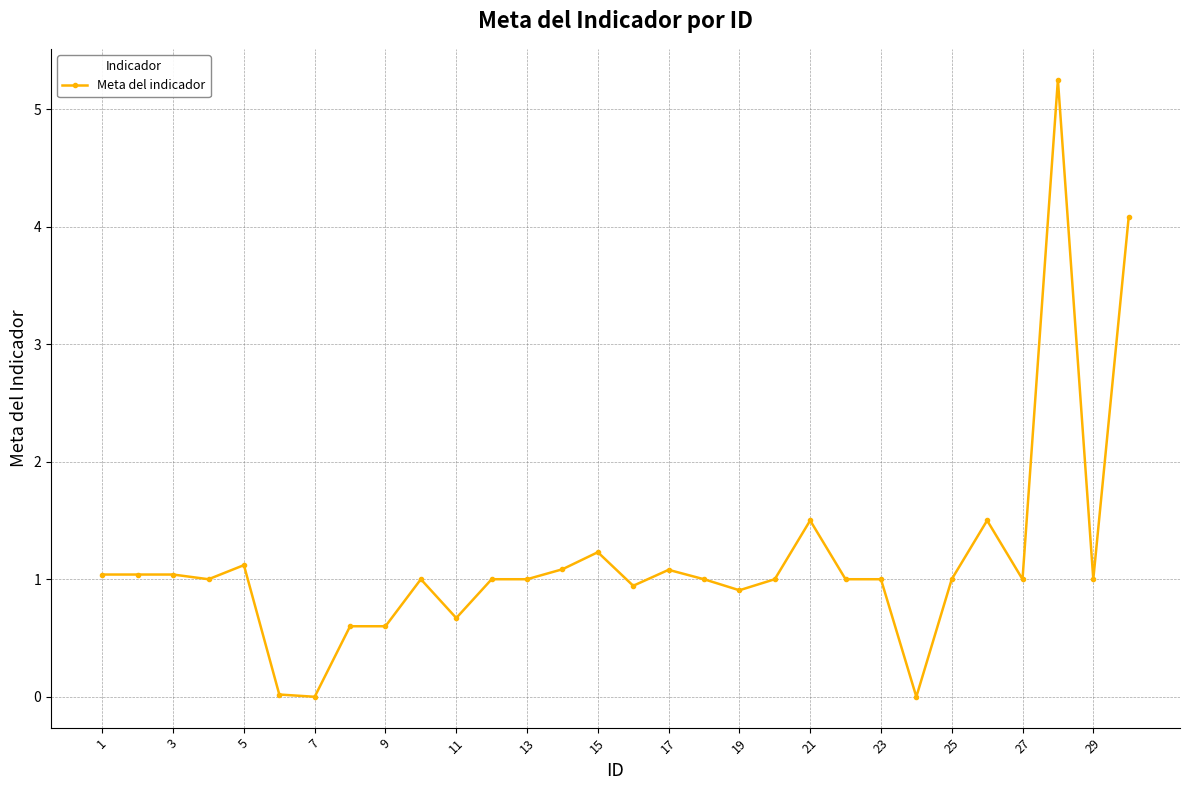

What is the value of the 15th point from the left?

1.2